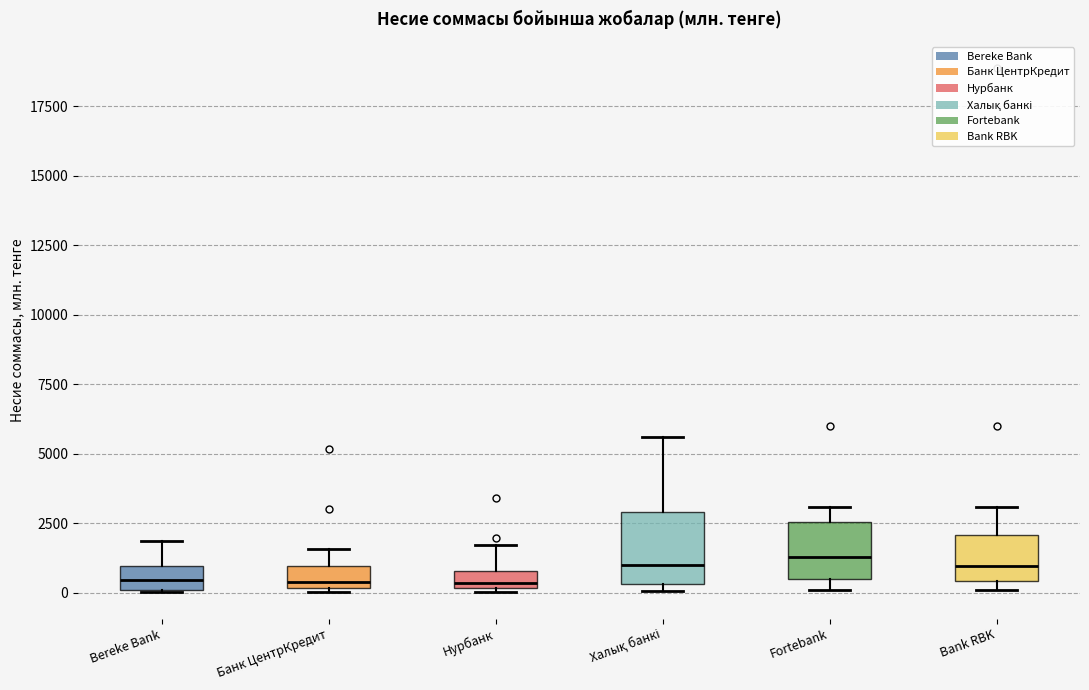

Where does the upper whisker of the box for Fortebank end on the y-axis? The values are not printed on the chart, so give them approximately, as read against the axis.

3000